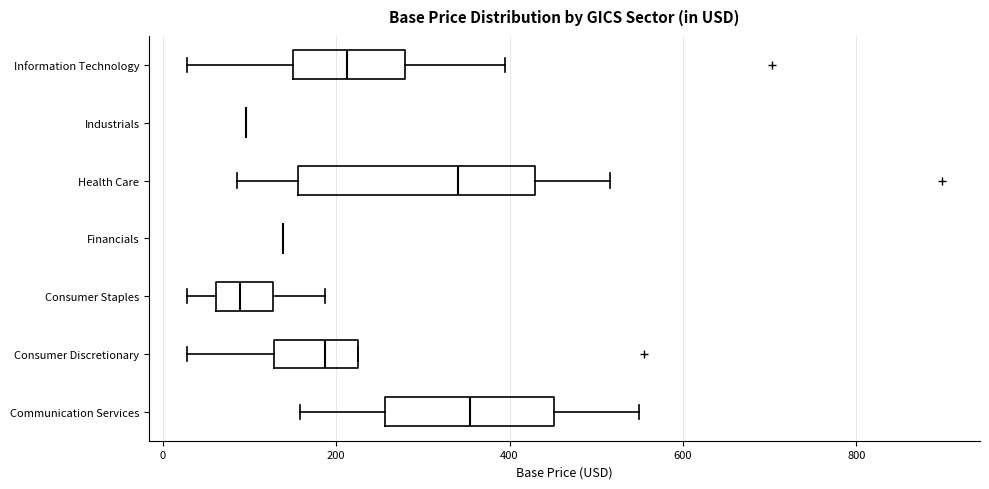

Comparing the boxes themselves (not the whiskers), which one is the widest?

Health Care